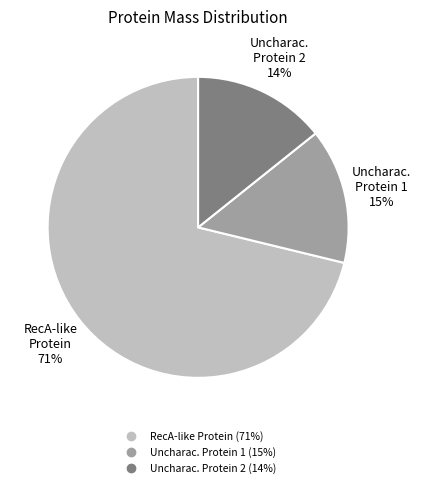

Count the number of slices in the pie.

3